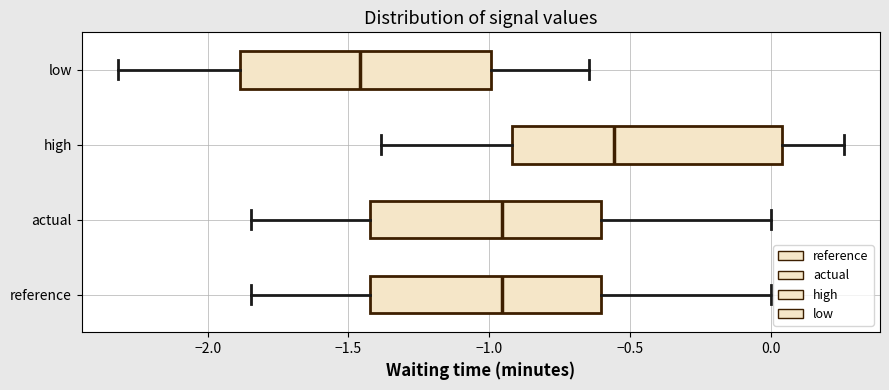

Where does the right whisker of the box for actual end on the x-axis? The values are not printed on the chart, so give them approximately, as read against the axis.

0.00